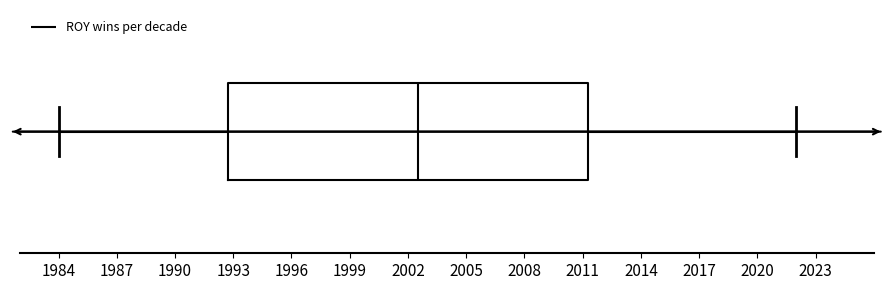

Read this box plot against the x-axis: the position of the median line, the range covered by the box, and the ends of both whiskers. The values are not printed on the chart, so give them approximately, as read against the axis.

median 2002.5, box 1993.0 to 2011.5, whiskers 1984.0 to 2022.0